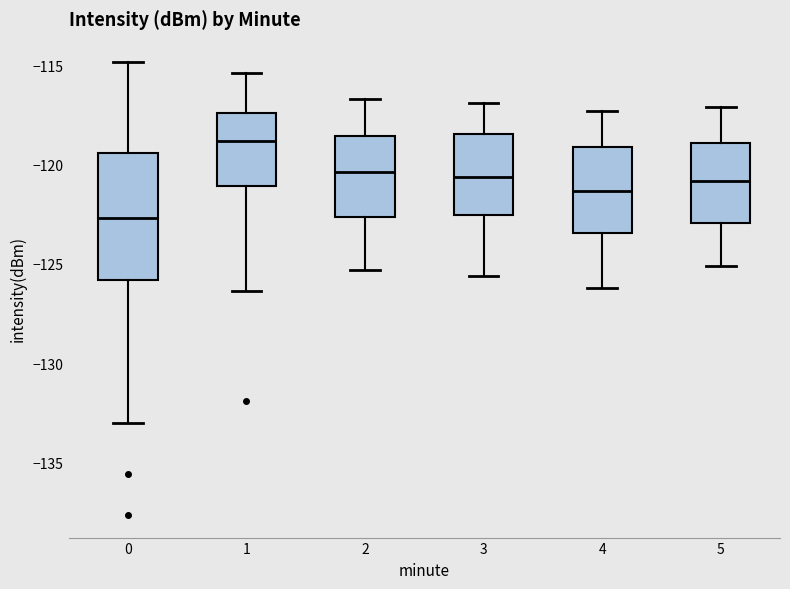

Reading left to right, read every box against the y-axis: the position of its median line, the range the box covers, and the ends of its whiskers. The values are not printed on the chart, so give them approximately, as read against the axis.

0: median -122.5, box -126.0 to -119.5, whiskers -133.0 to -115.0
1: median -119.0, box -121.0 to -117.5, whiskers -126.5 to -115.5
2: median -120.5, box -122.5 to -118.5, whiskers -125.5 to -116.5
3: median -120.5, box -122.5 to -118.5, whiskers -125.5 to -117.0
4: median -121.5, box -123.5 to -119.0, whiskers -126.0 to -117.5
5: median -121.0, box -123.0 to -119.0, whiskers -125.0 to -117.0